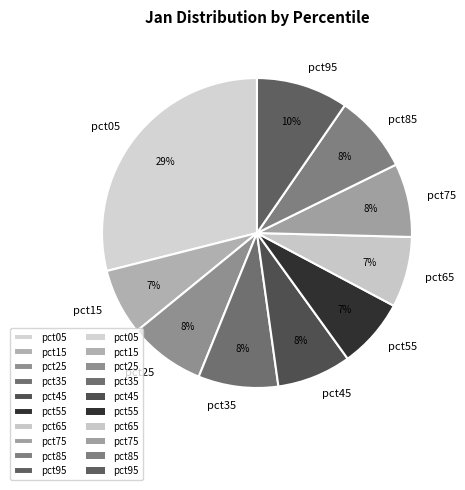

To the nearest percent, what portion does pct35 represent?

8%